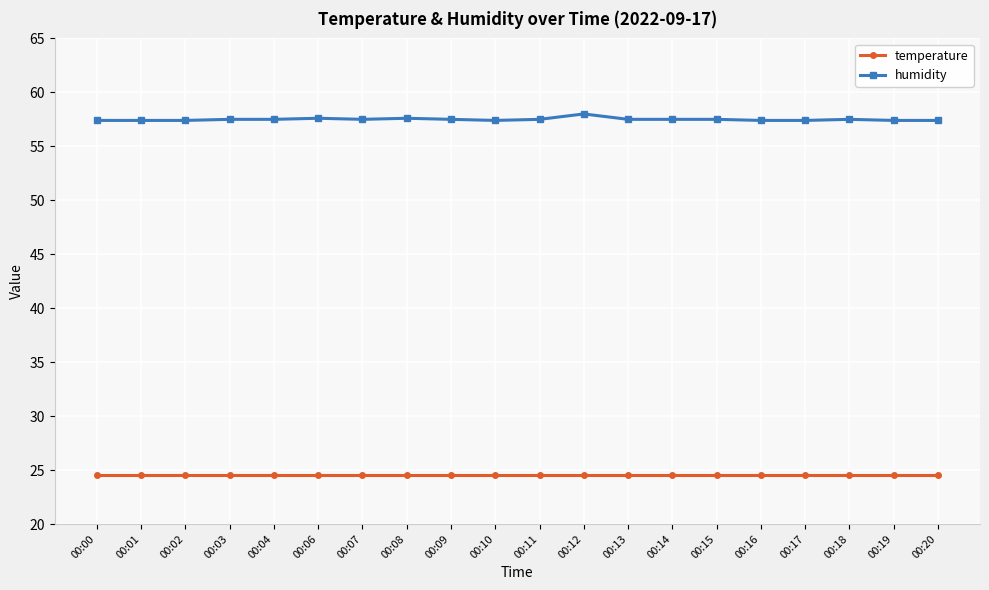

What is the smallest value displayed?

24.5